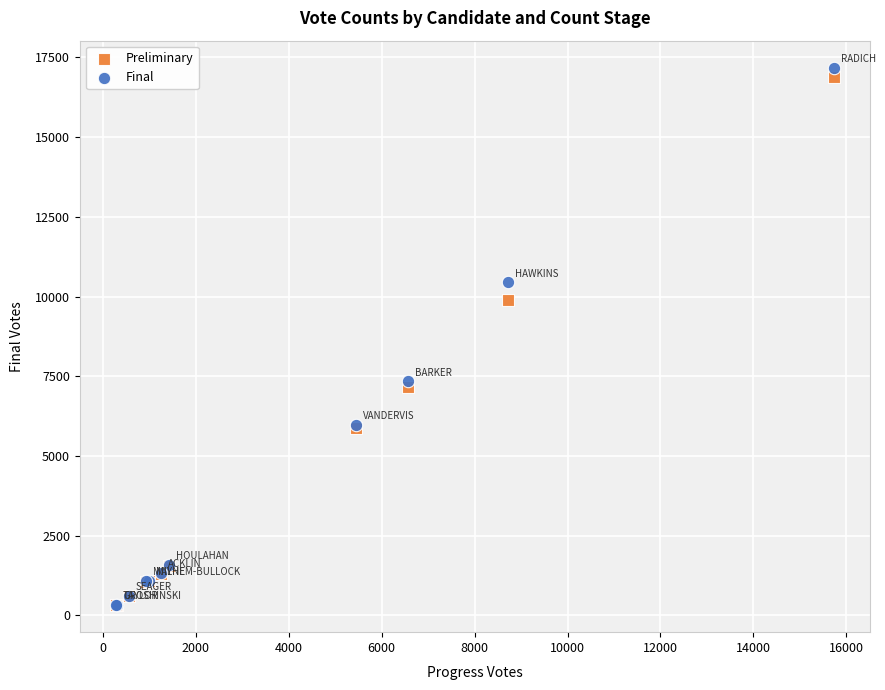

What are all the series names shown in the legend?

Preliminary, Final